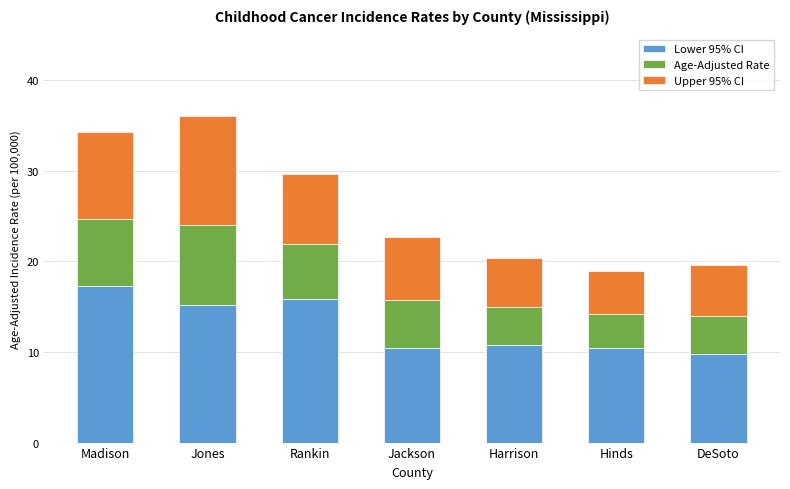

True or false: Lower 95% CI has a value of 17.3 at Madison.

True